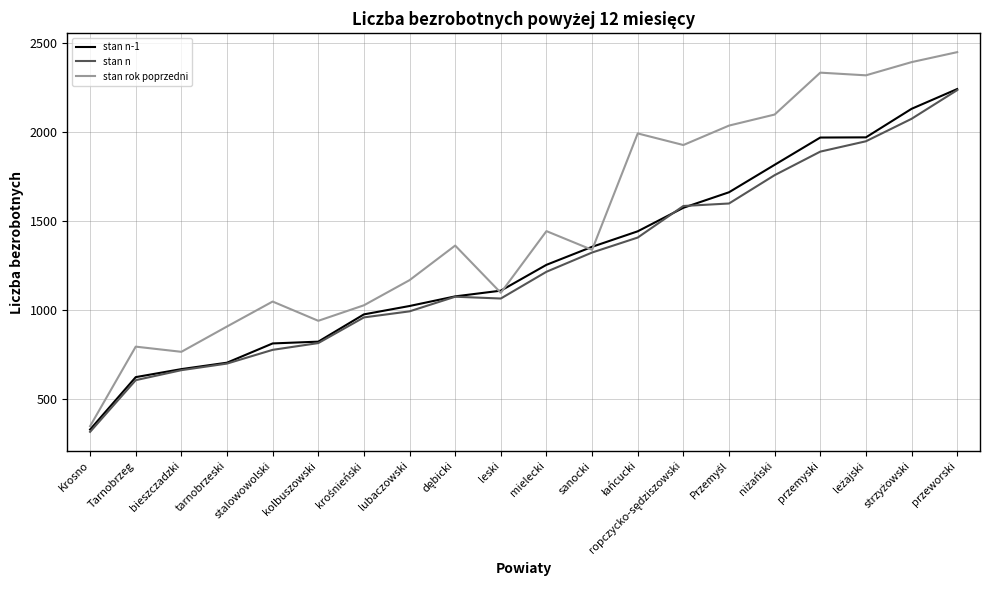

What is the greatest value displayed?

2447